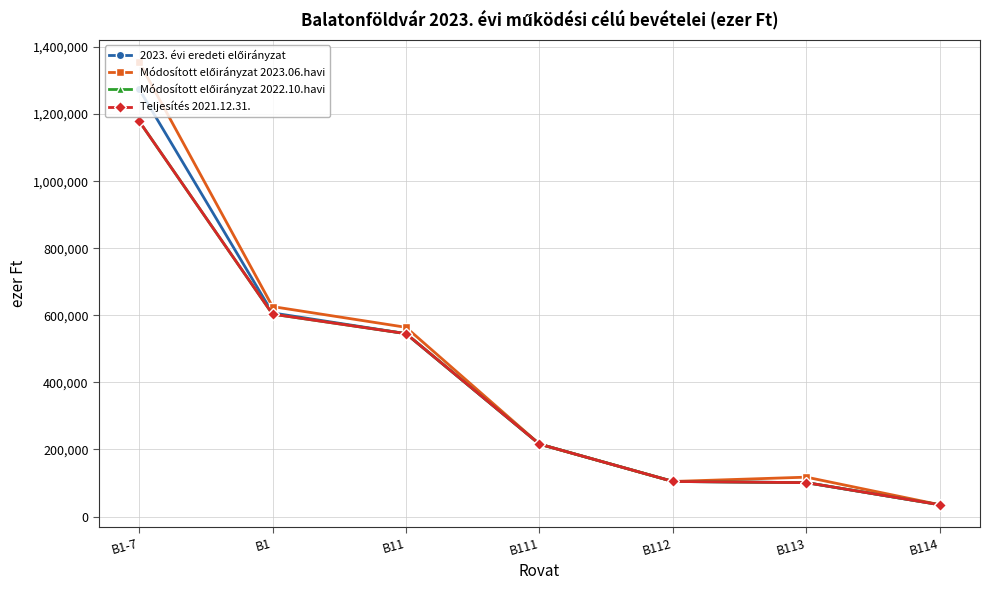

What is the sum of all 2023. évi eredeti előirányzat values?

2884284